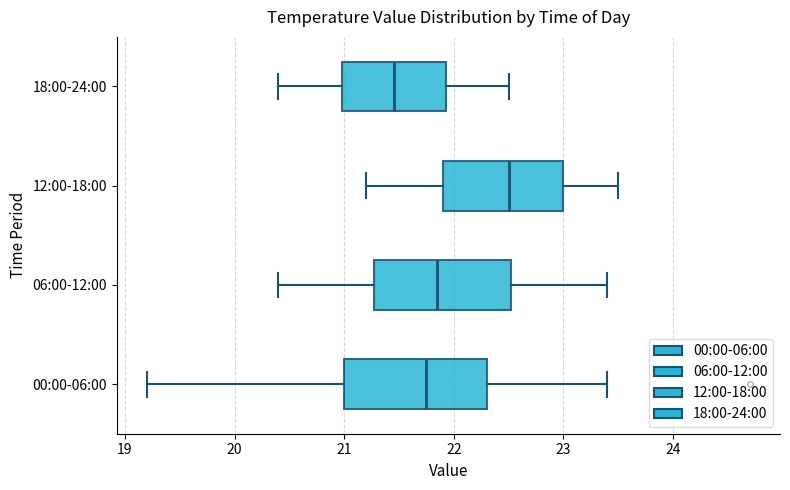

Reading bottom to top, read every box against the x-axis: the position of its median line, the range the box covers, and the ends of its whiskers. The values are not printed on the chart, so give them approximately, as read against the axis.

00:00-06:00: median 21.8, box 21.0 to 22.3, whiskers 19.2 to 23.4
06:00-12:00: median 21.9, box 21.3 to 22.5, whiskers 20.4 to 23.4
12:00-18:00: median 22.5, box 21.9 to 23.0, whiskers 21.2 to 23.5
18:00-24:00: median 21.5, box 21.0 to 21.9, whiskers 20.4 to 22.5